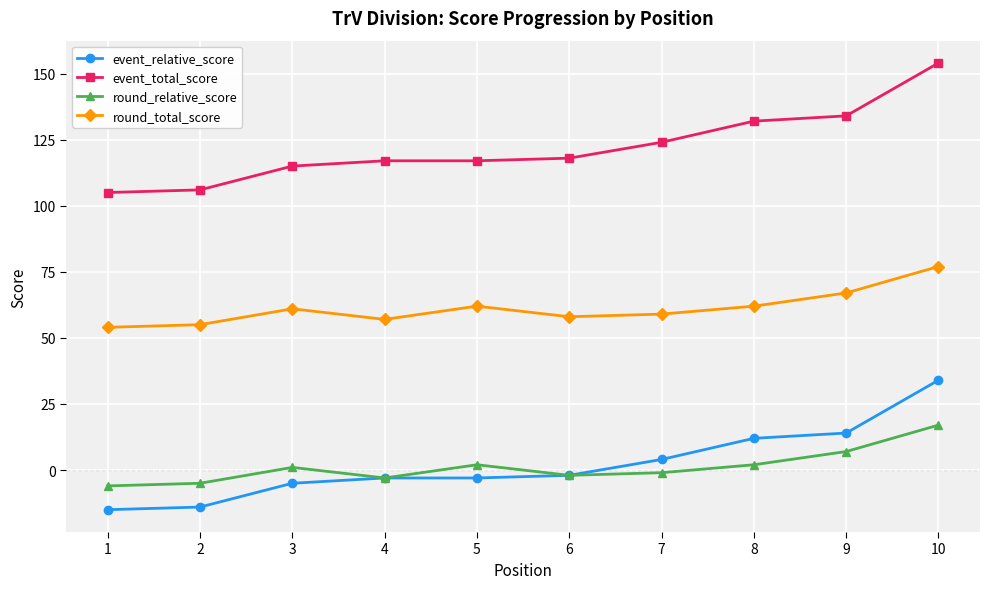

What is the value of the event_total_score point at the 9th from the left?

134